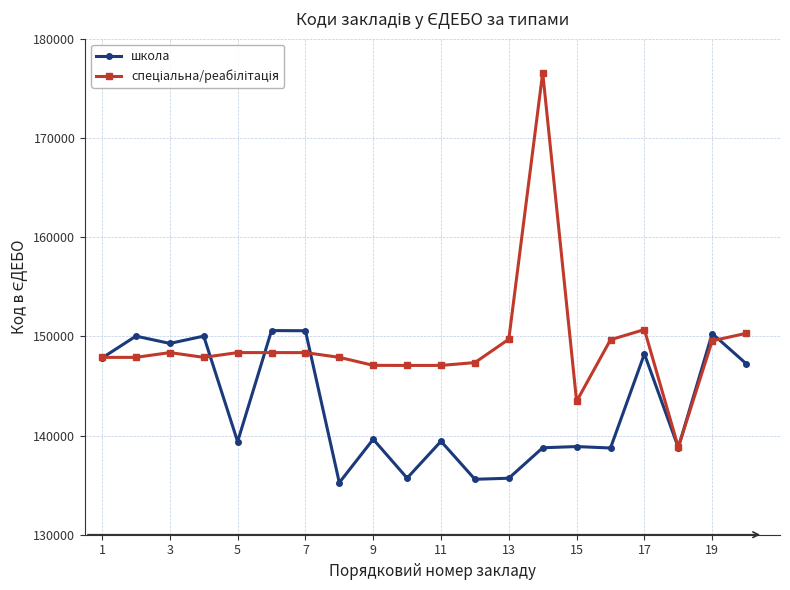

How many data points does each series have?

20